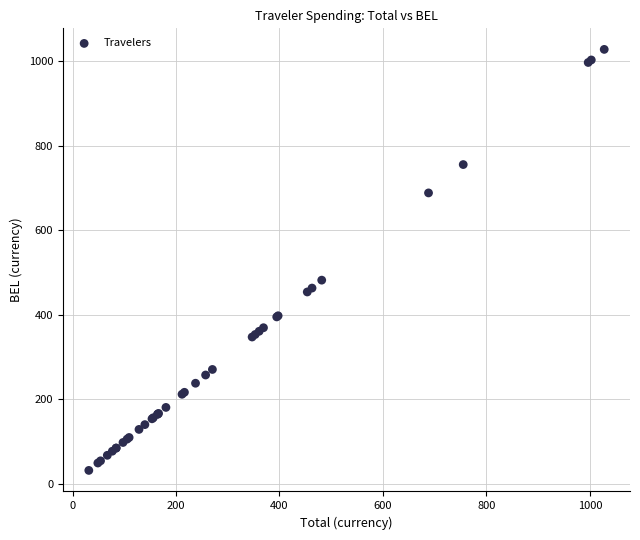

What Y value in the scatter plot is closest to 529?

481.7